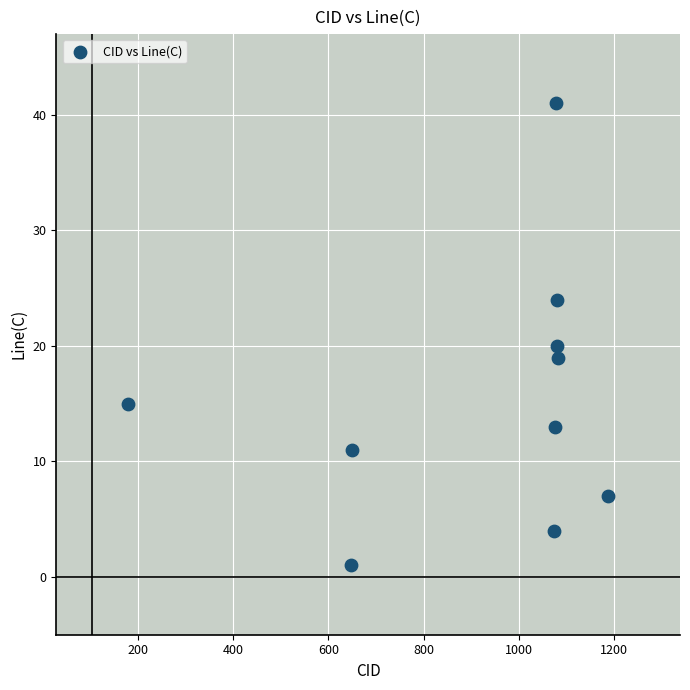

What Y value in the scatter plot is closest to 21?

20